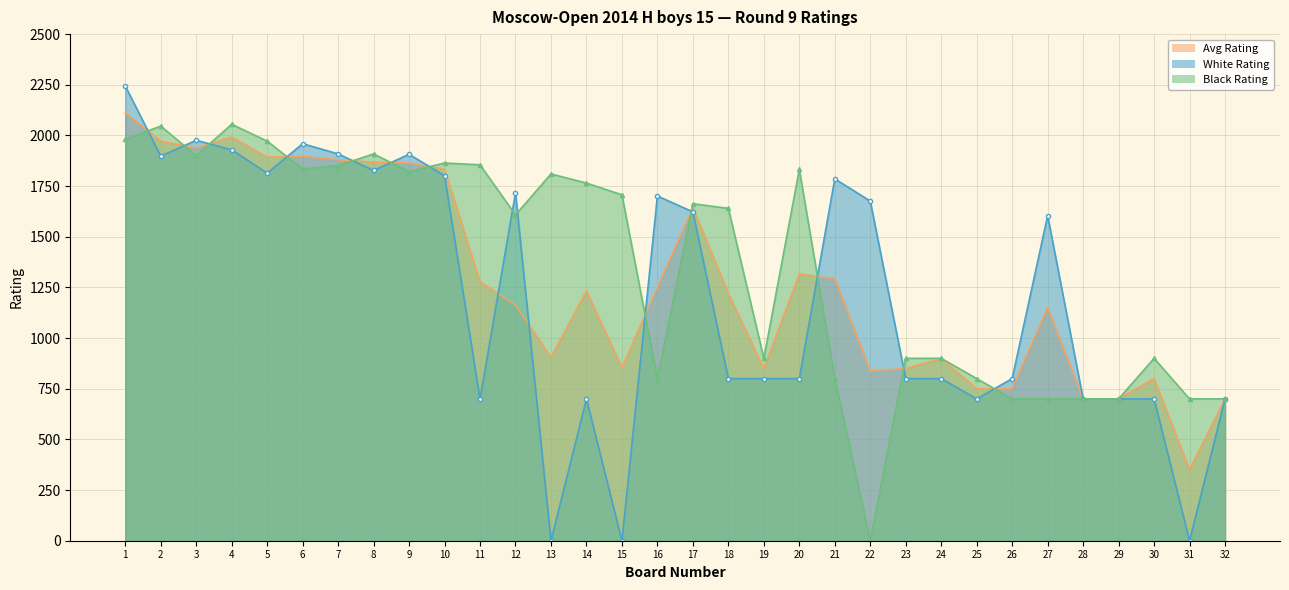

True or false: White Rating and Avg Rating cross at least once.

True